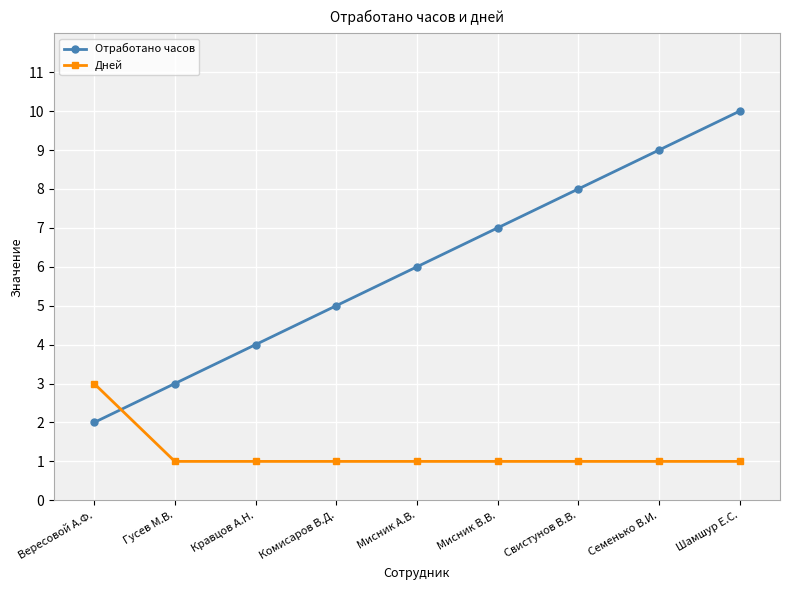

How many lines are shown in the chart?

2